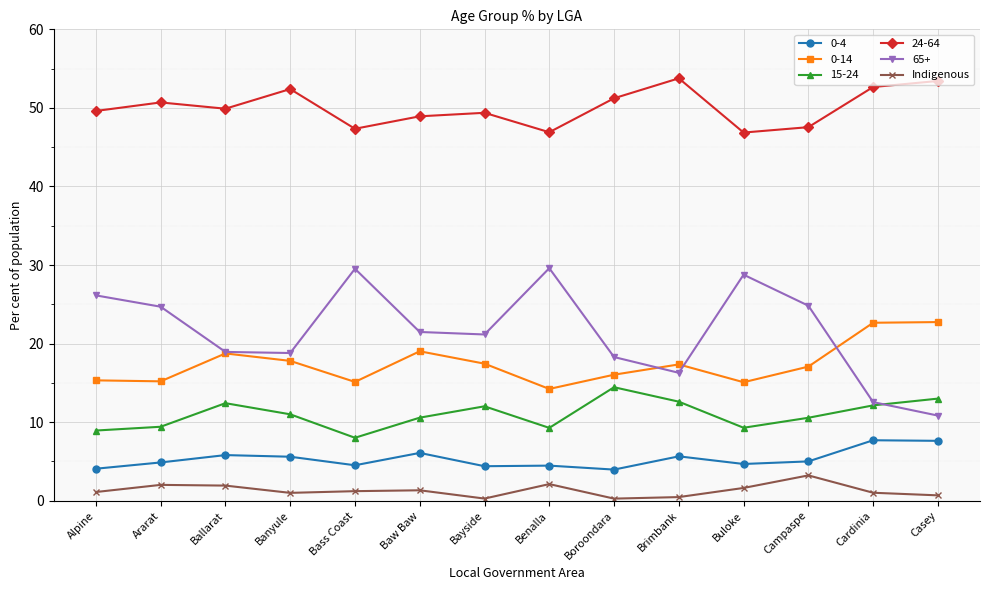

What position from the right is Boroondara?

6